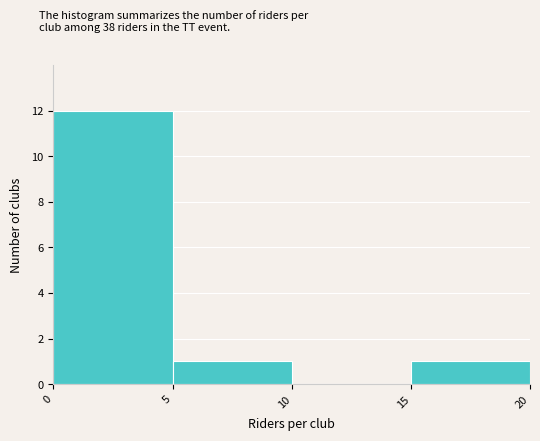

What is the height of the bar covering 5 to 10 on the x-axis? The values are not printed on the chart, so give them approximately, as read against the axis.

1